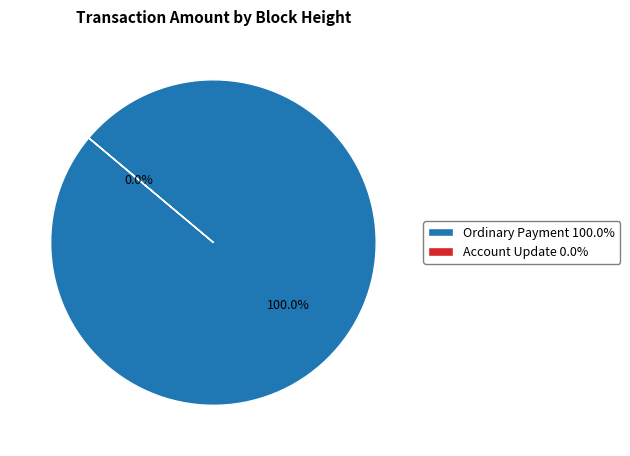

Is the sum of 309265 and 309266 greater than half?

No